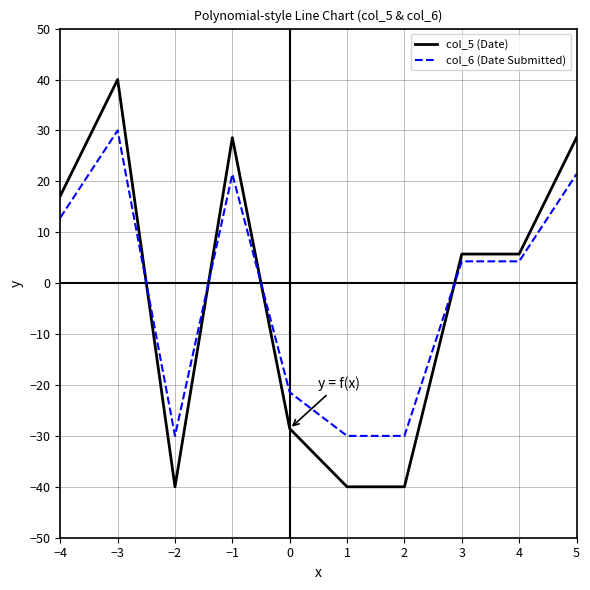

List the series in order of their peak value, highest first.

col_5 (Date), col_6 (Date Submitted)